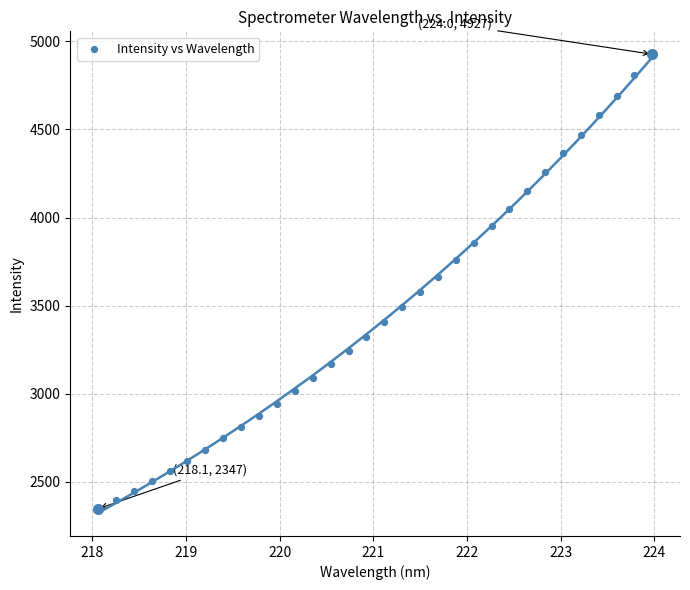

What is the range of X values (max minus min)?

5.9